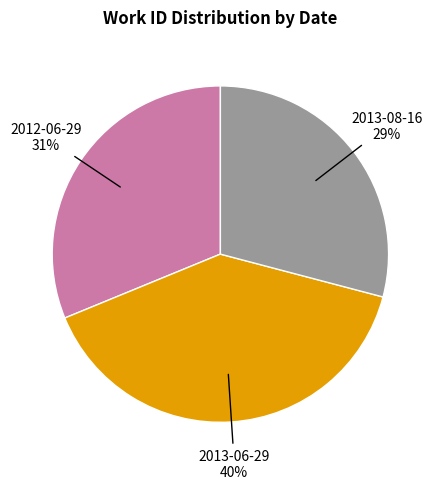

To the nearest percent, what percentage of the pie is 2012-06-29?

31%